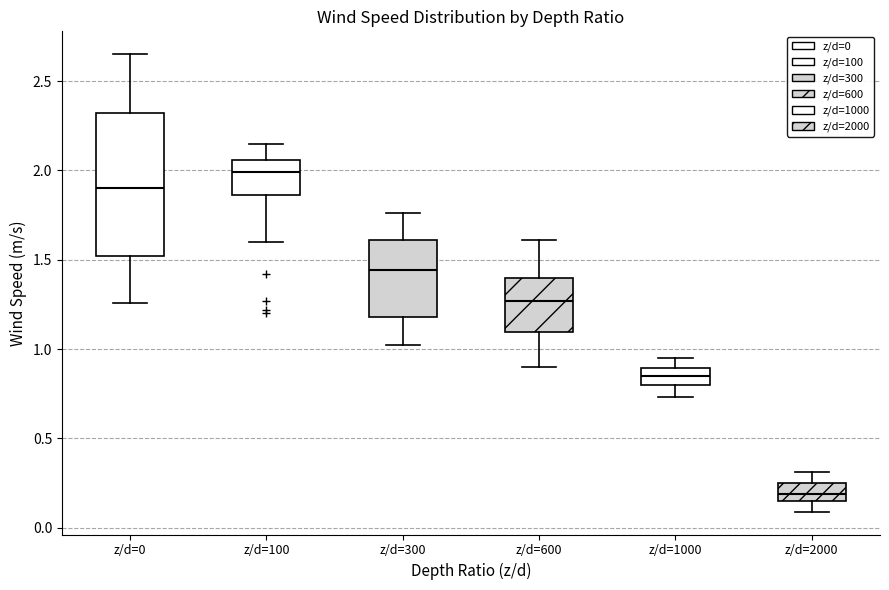

Which box's median line is the highest?

z/d=100